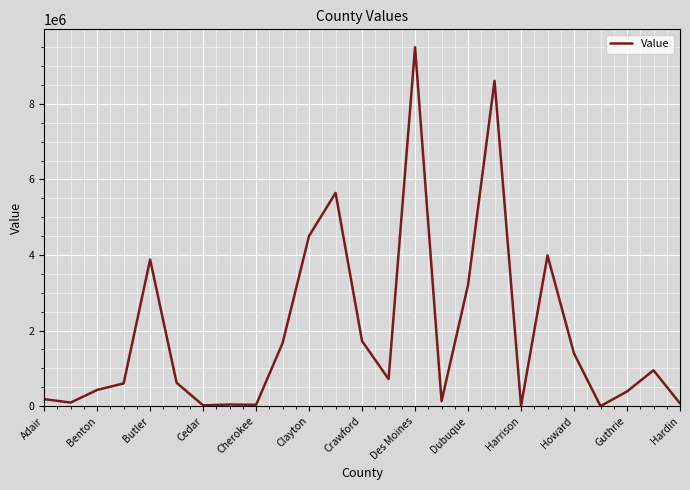

What is the difference between the maximum and minimum values?

9500327.0